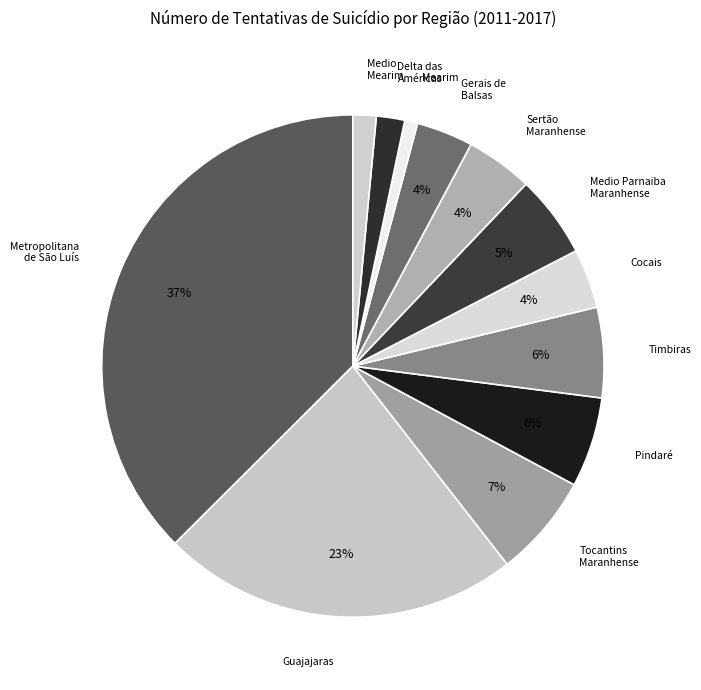

Is there a majority slice in this chart?

No